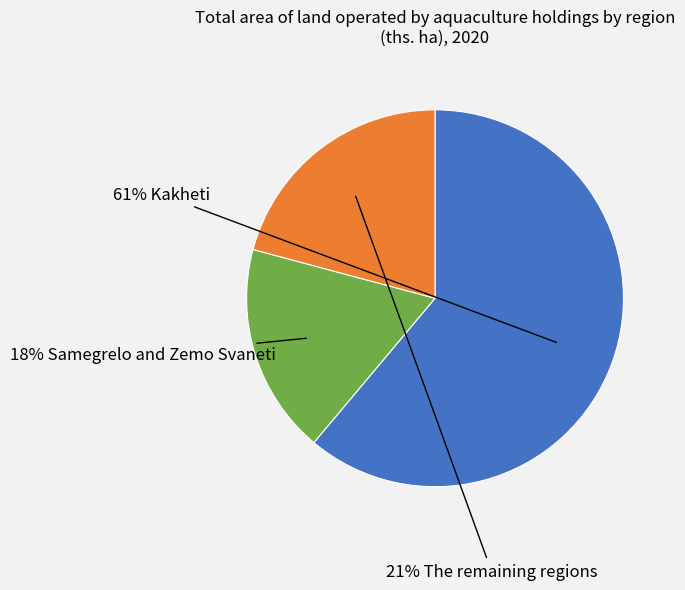

To the nearest percent, what is the difference between the largest and smallest slice percentages?

43%